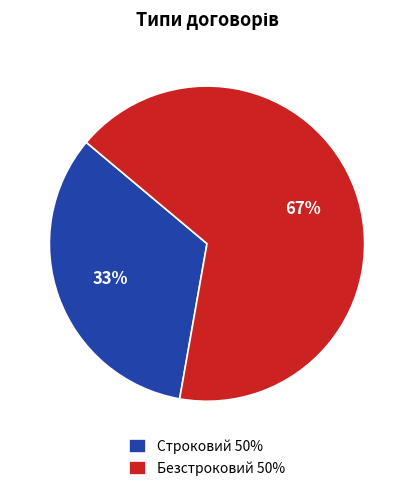

Do Безстроковий 50% and Строковий 50% together represent more than half of the pie?

Yes